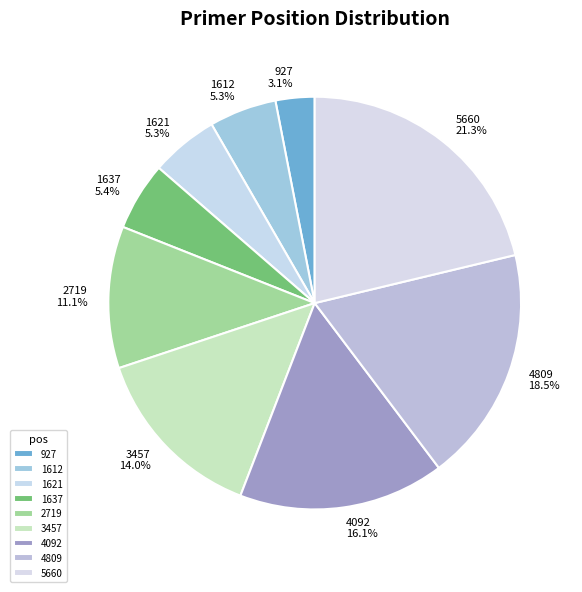

How many segments does this pie chart have?

9